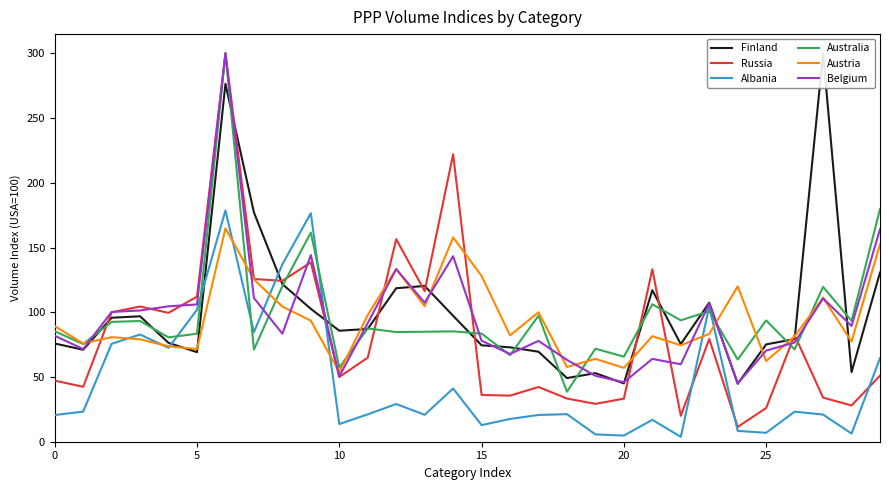

Which series has the widest spread of values?

Russia